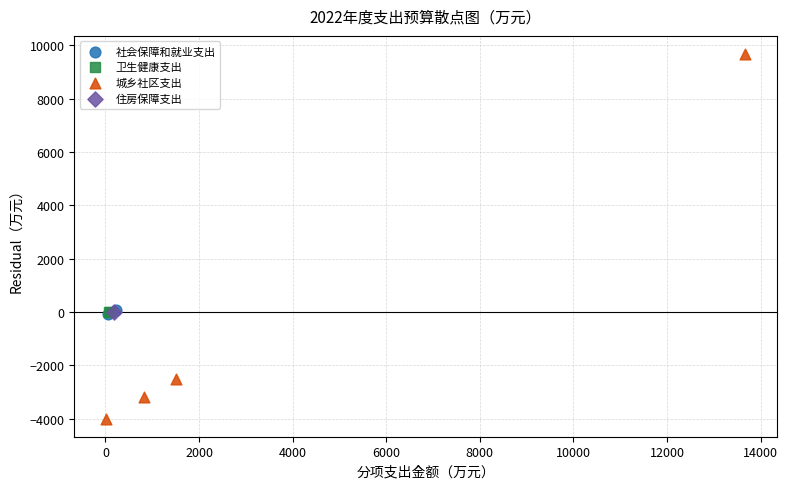

Which series reaches the minimum Y coordinate?

城乡社区支出